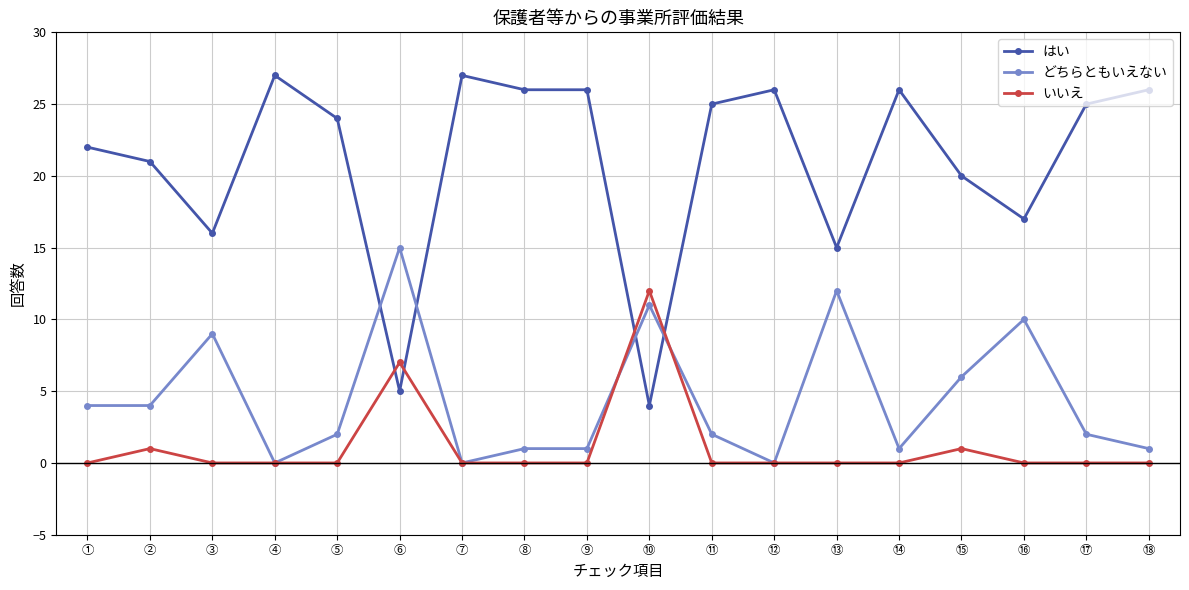

Is it true that どちらともいえない equals 4 at ②?

True